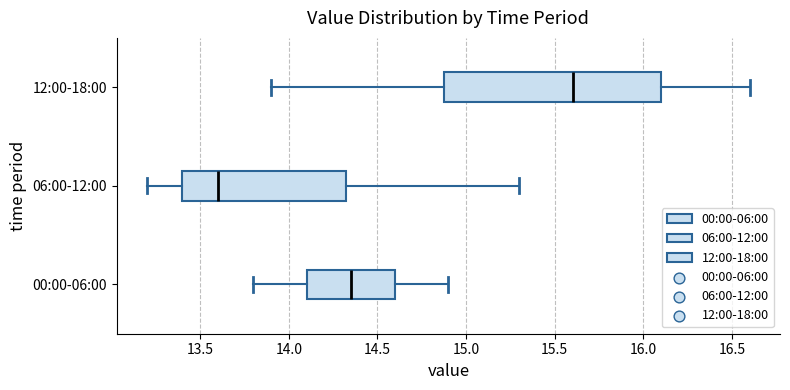

Reading bottom to top, transcribe this box plot: for each box, give where its median line is, the range the box spans, and where its two whiskers end, as read against the x-axis. The values are not printed on the chart, so give them approximately, as read against the axis.

00:00-06:00: median 14.35, box 14.10 to 14.60, whiskers 13.80 to 14.90
06:00-12:00: median 13.60, box 13.40 to 14.35, whiskers 13.20 to 15.30
12:00-18:00: median 15.60, box 14.90 to 16.10, whiskers 13.90 to 16.60